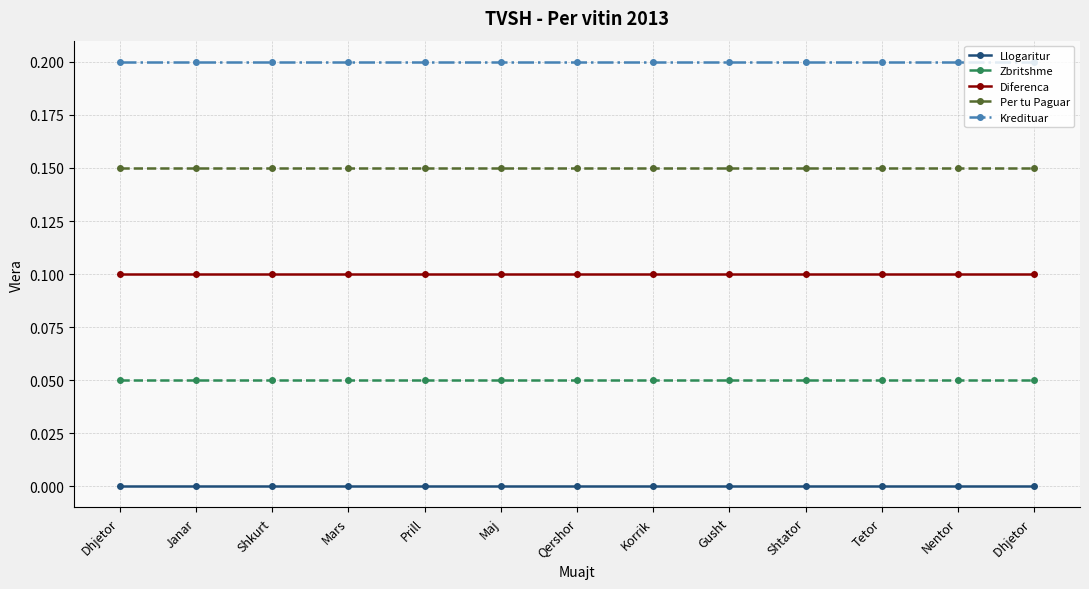

Rank the series at Gusht from highest to lowest value.

Kredituar, Per tu Paguar, Diferenca, Zbritshme, Llogaritur